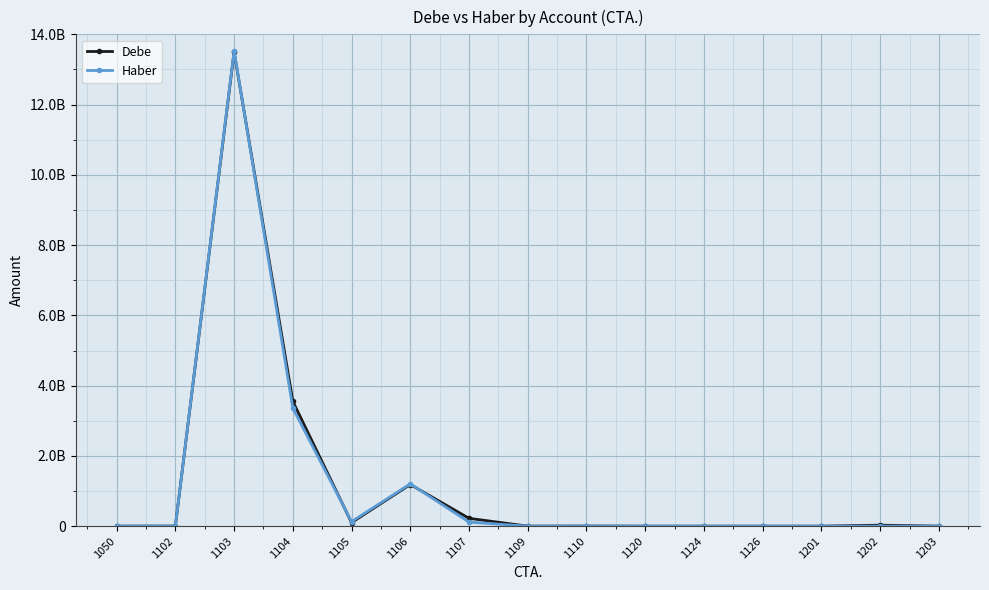

Does the chart have visible grid lines?

Yes